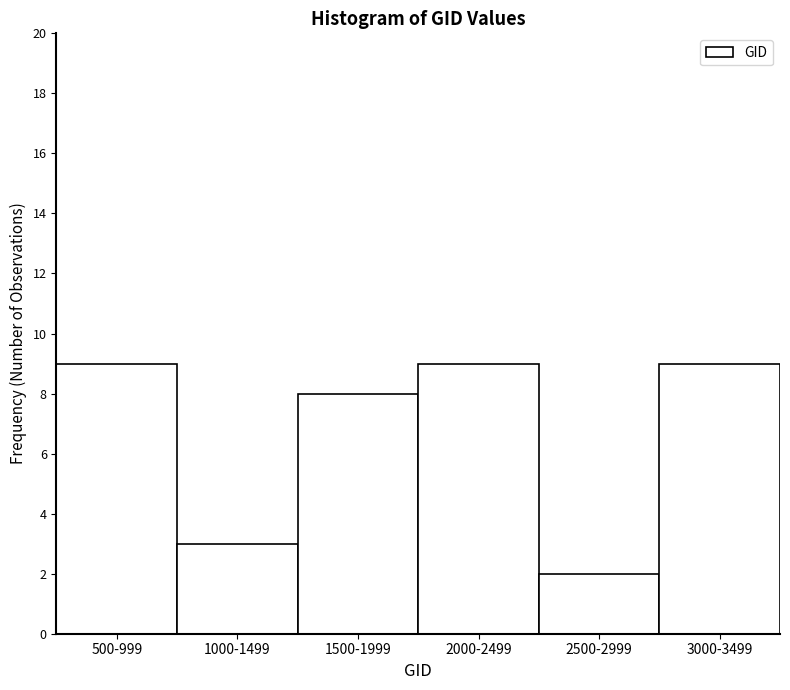

Reading left to right, transcribe all the data shown in this chart.

9	3	8	9	2	9